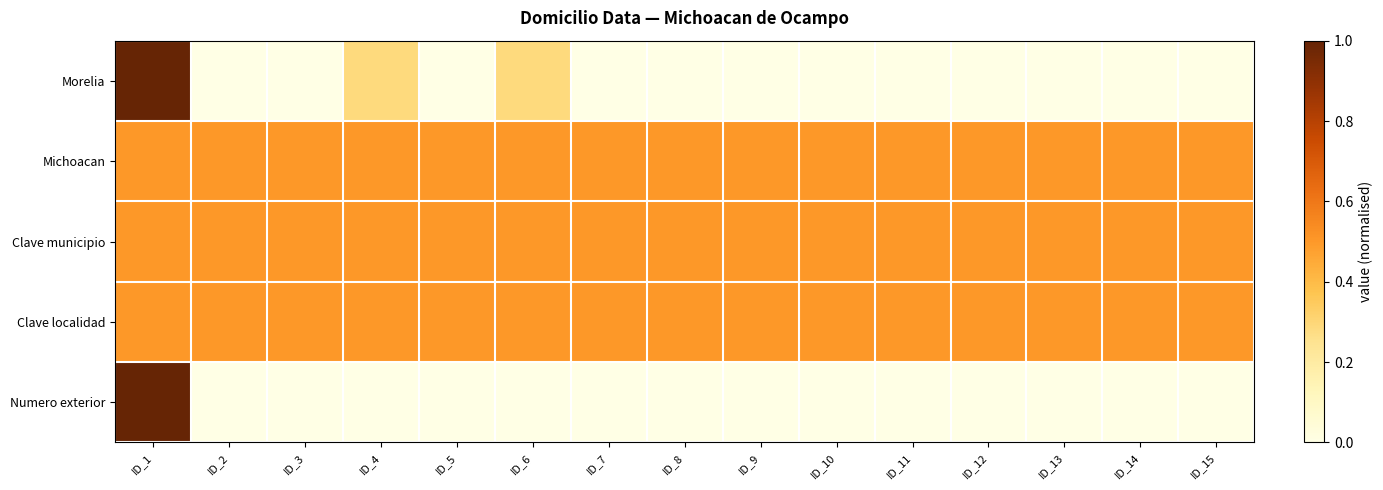

Which series changed the most between ID_3 and ID_9?

Morelia